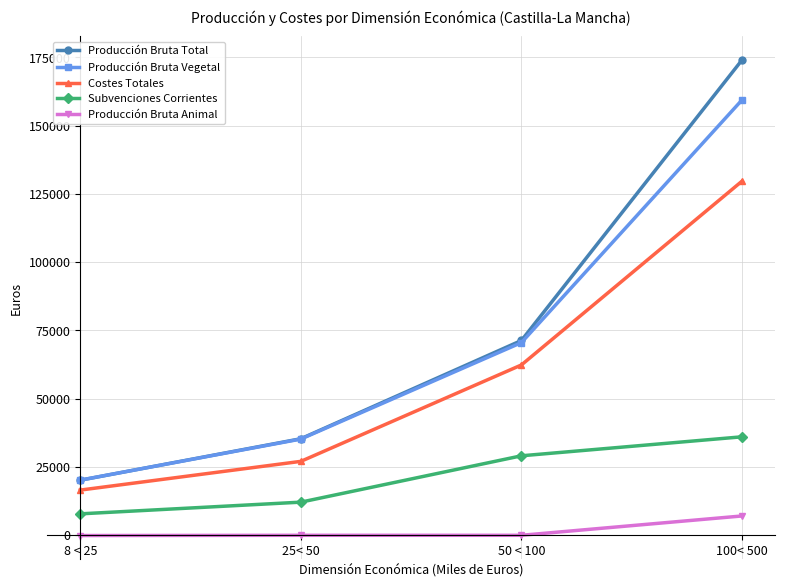

Is this an area chart (filled region under the line)?

No